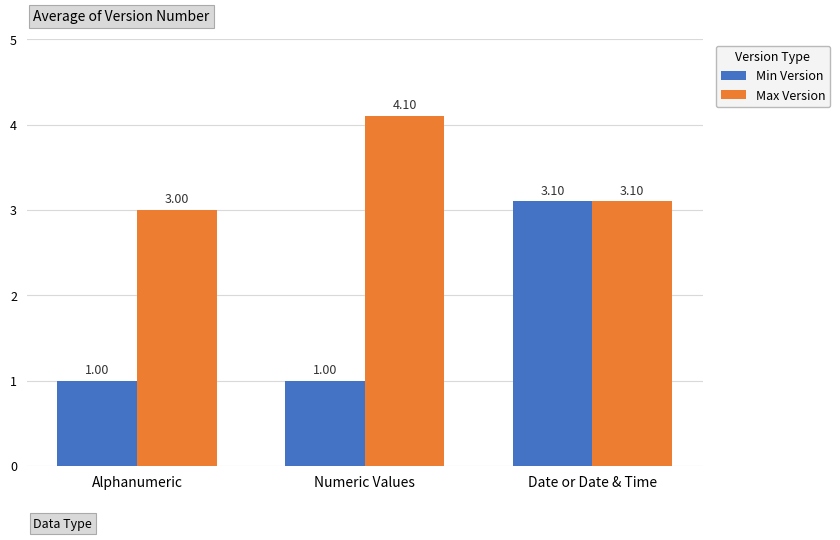

How many groups of bars are there?

3